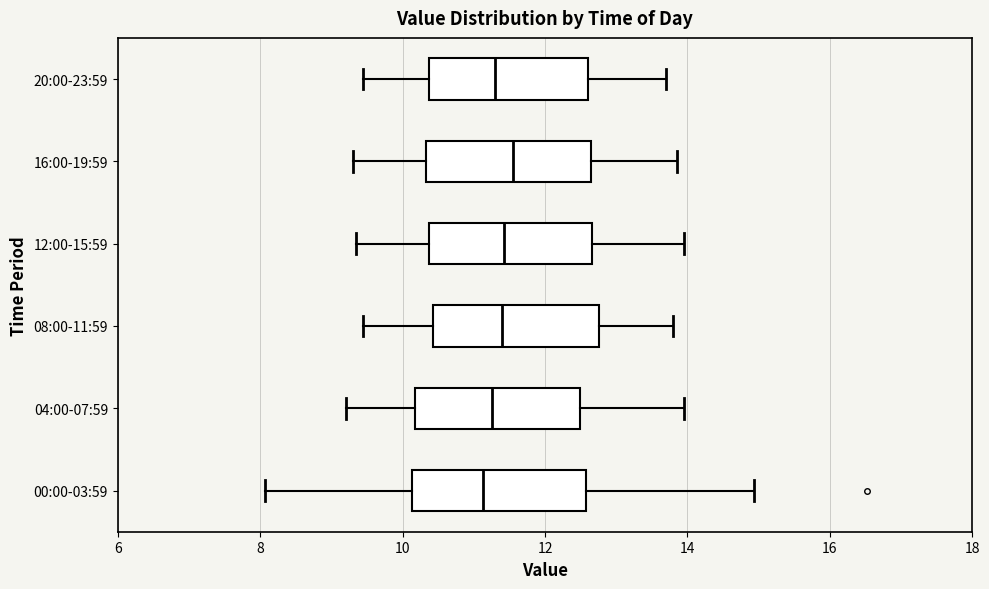

Where does the right whisker of the box for 16:00-19:59 end on the x-axis? The values are not printed on the chart, so give them approximately, as read against the axis.

13.8